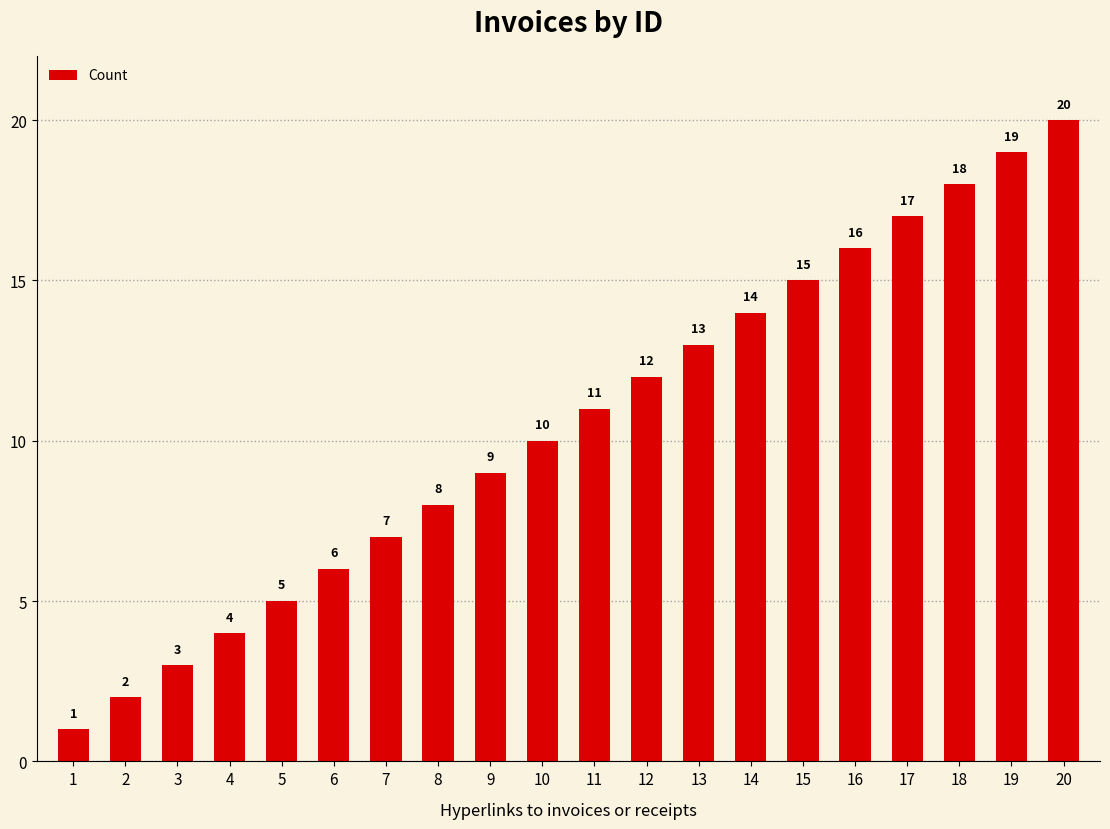

List the labels in order of value, largest first.

20, 19, 18, 17, 16, 15, 14, 13, 12, 11, 10, 9, 8, 7, 6, 5, 4, 3, 2, 1